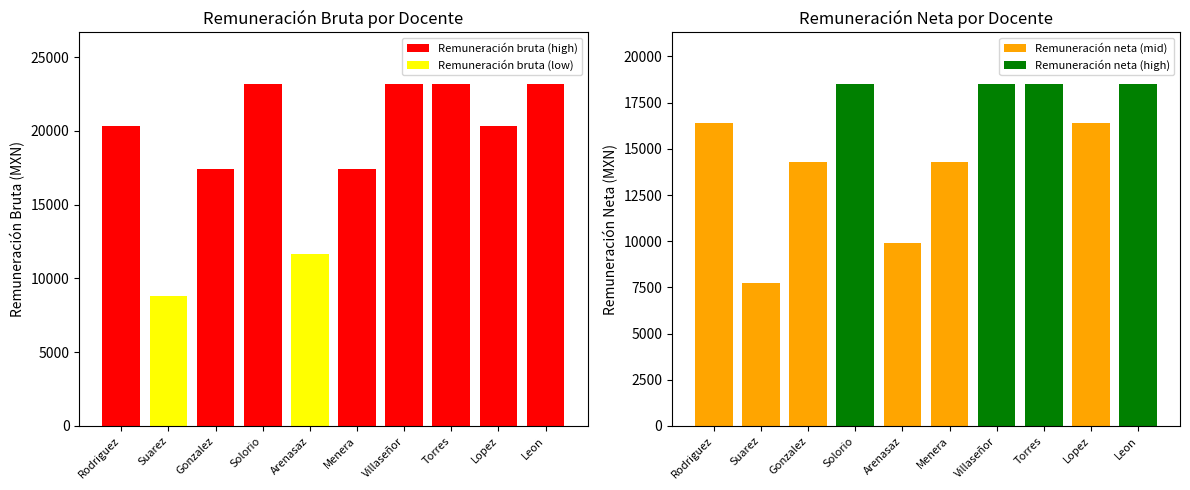

Does the chart contain any negative values?

No